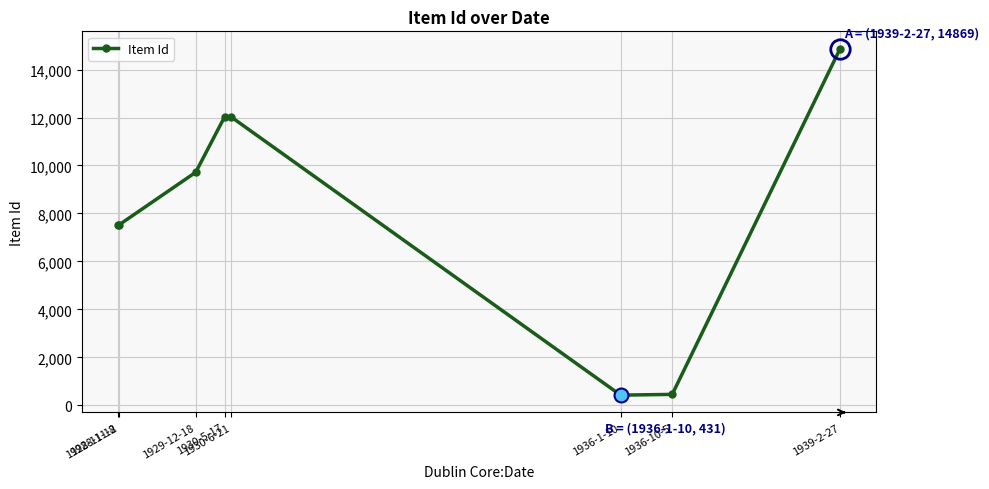

What is the greatest value displayed?

14869